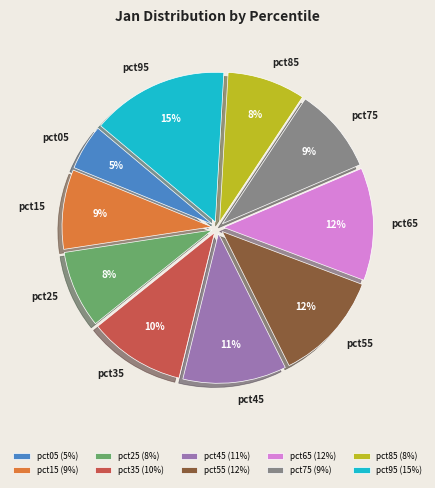

To the nearest percent, what portion does pct85 represent?

8%